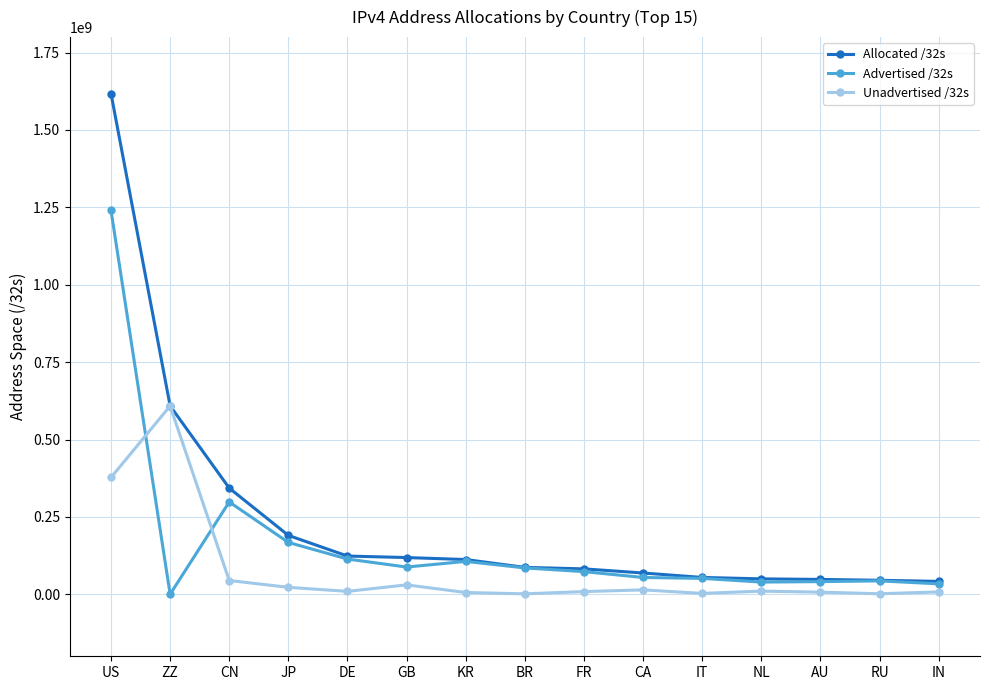

Where do Unadvertised /32s and Advertised /32s first cross each other?

US and ZZ